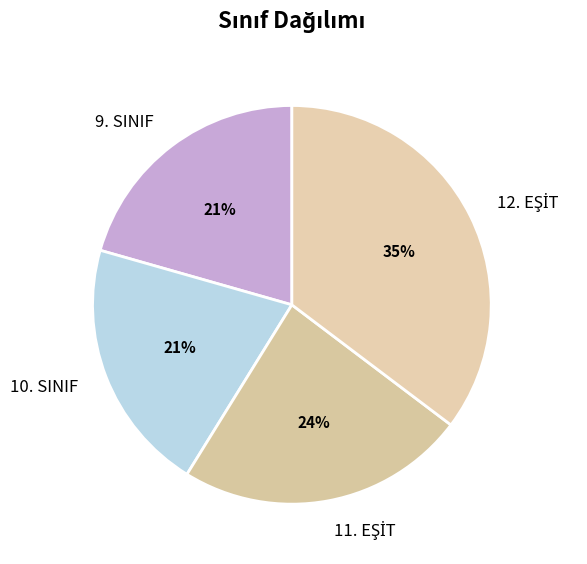

The 10. SINIF slice represents 9% of the pie. True or false?

False